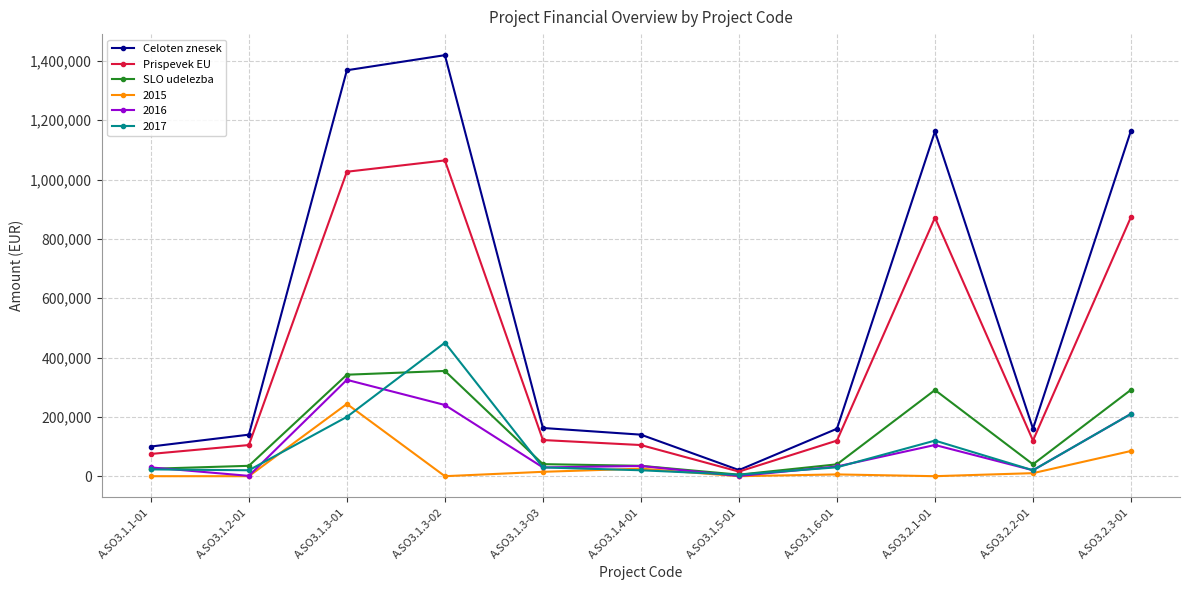

Where is the first local maximum for Celoten znesek?

A.SO3.1.3-02